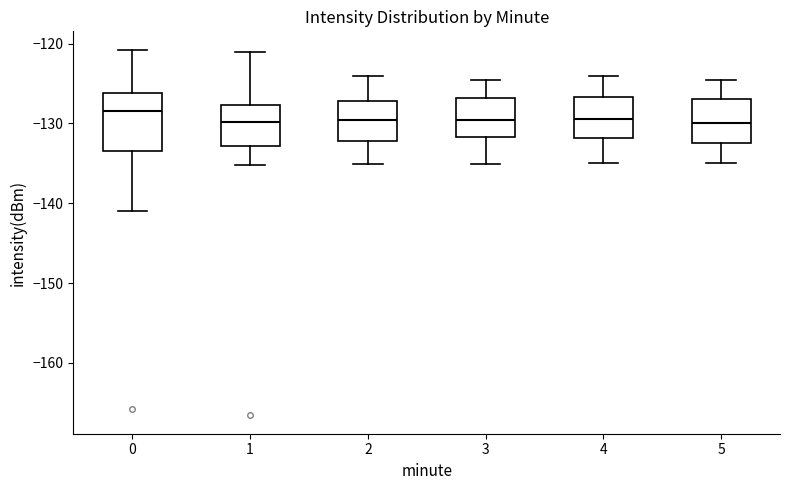

Reading left to right, transcribe this box plot: for each box, give where its median line is, the range the box spans, and where its two whiskers end, as read against the y-axis. The values are not printed on the chart, so give them approximately, as read against the axis.

0: median -128, box -133 to -126, whiskers -141 to -121
1: median -130, box -133 to -128, whiskers -135 to -121
2: median -130, box -132 to -127, whiskers -135 to -124
3: median -130, box -132 to -127, whiskers -135 to -124
4: median -129, box -132 to -127, whiskers -135 to -124
5: median -130, box -132 to -127, whiskers -135 to -125